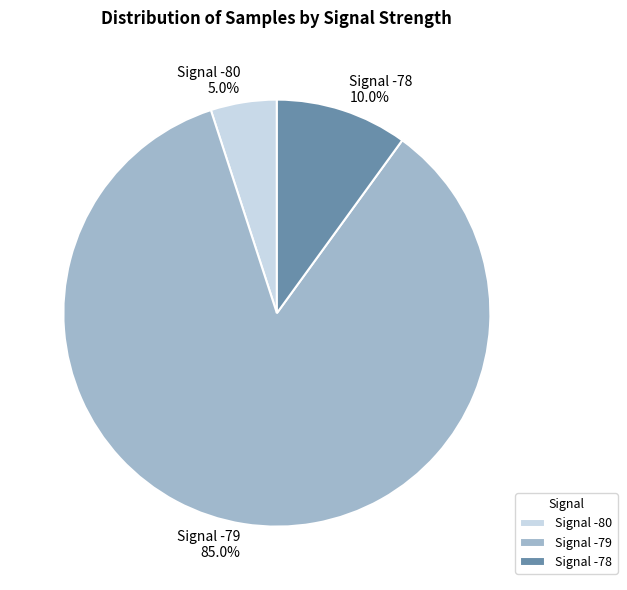

Does Signal -79 represent more than half of the total?

Yes